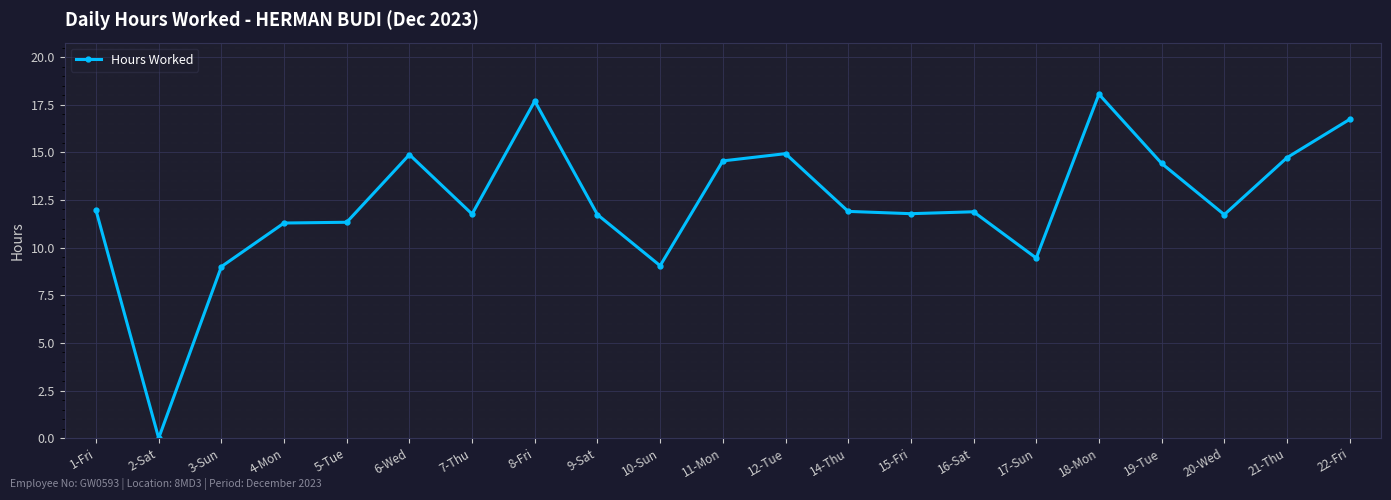

True or false: there are more than 1 points higher than both neighbors.

True